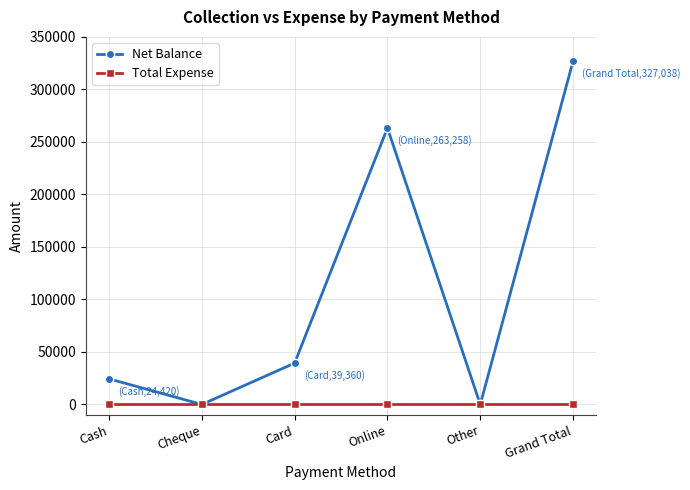

At how many categories does at least one series exceed 315792?

1